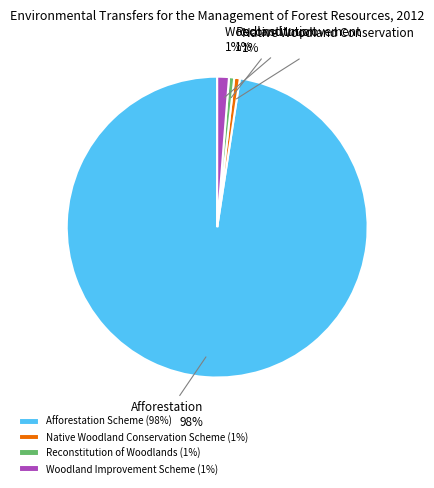

To the nearest percent, what is the average slice percentage?

25%